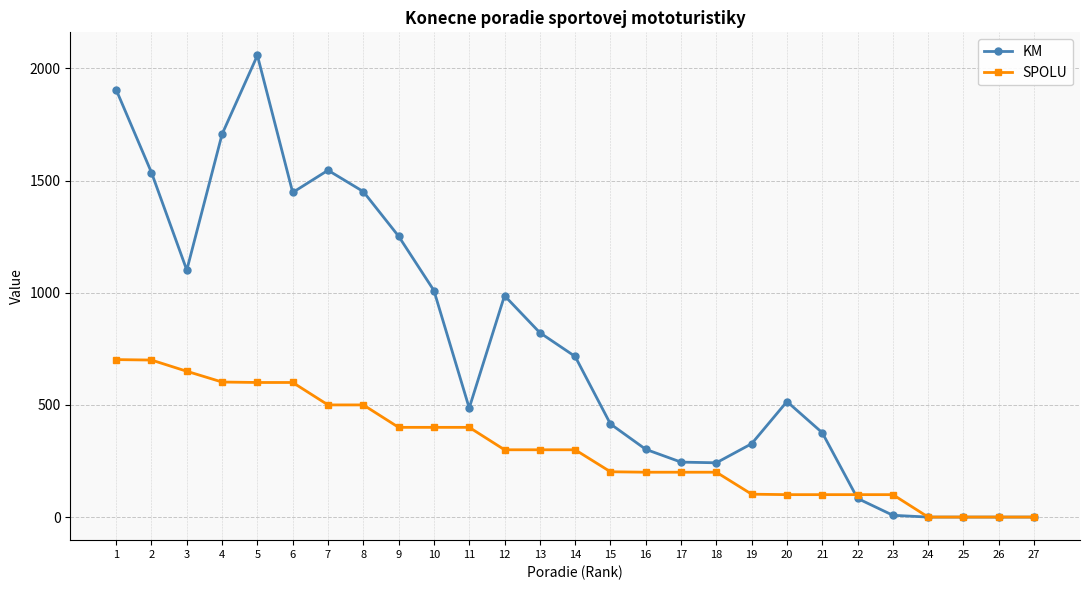

What are all the series names shown in the legend?

KM, SPOLU